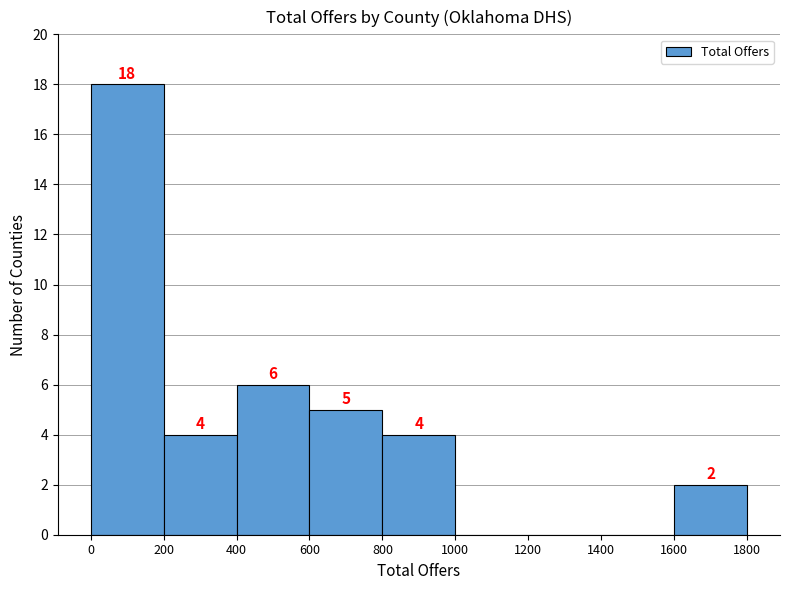

Which range on the x-axis has the tallest bar?

0 to 200